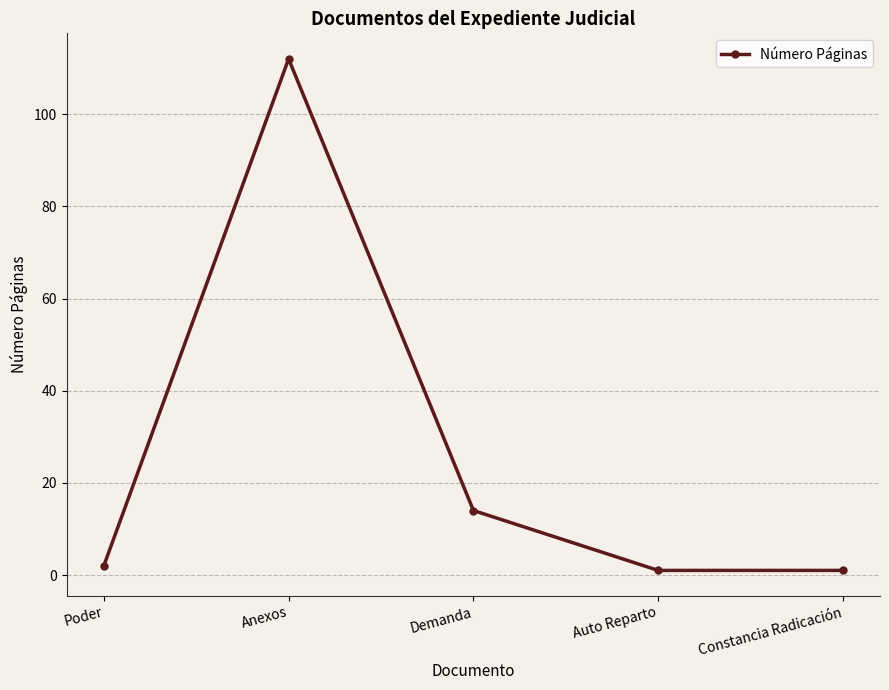

What is the difference between the maximum and minimum values?

111